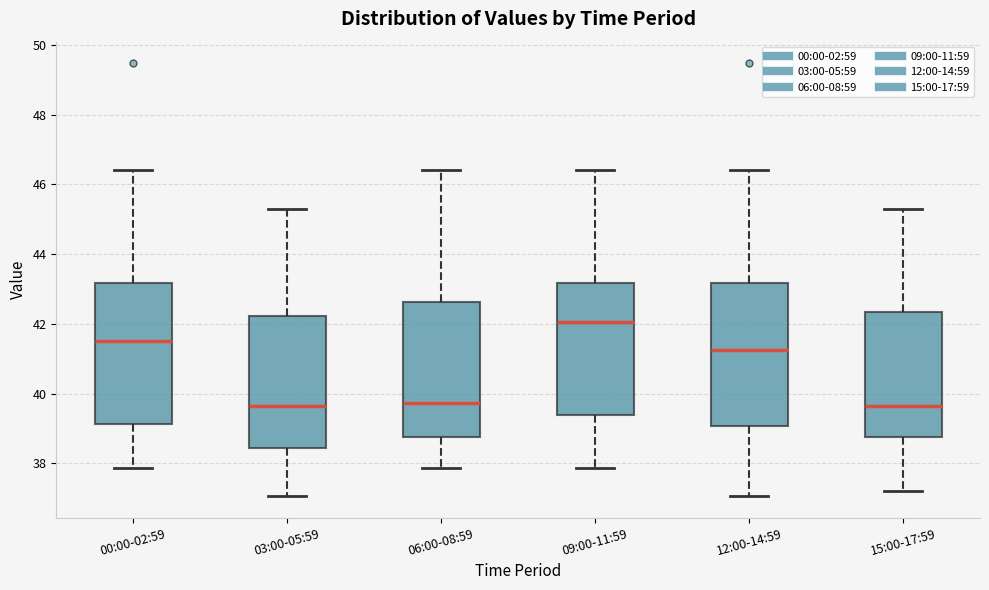

Reading left to right, transcribe this box plot: for each box, give where its median line is, the range the box spans, and where its two whiskers end, as read against the y-axis. The values are not printed on the chart, so give them approximately, as read against the axis.

00:00-02:59: median 41.4, box 39.2 to 43.2, whiskers 37.8 to 46.4
03:00-05:59: median 39.6, box 38.4 to 42.2, whiskers 37.0 to 45.2
06:00-08:59: median 39.8, box 38.8 to 42.6, whiskers 37.8 to 46.4
09:00-11:59: median 42.0, box 39.4 to 43.2, whiskers 37.8 to 46.4
12:00-14:59: median 41.2, box 39.0 to 43.2, whiskers 37.0 to 46.4
15:00-17:59: median 39.6, box 38.8 to 42.4, whiskers 37.2 to 45.2